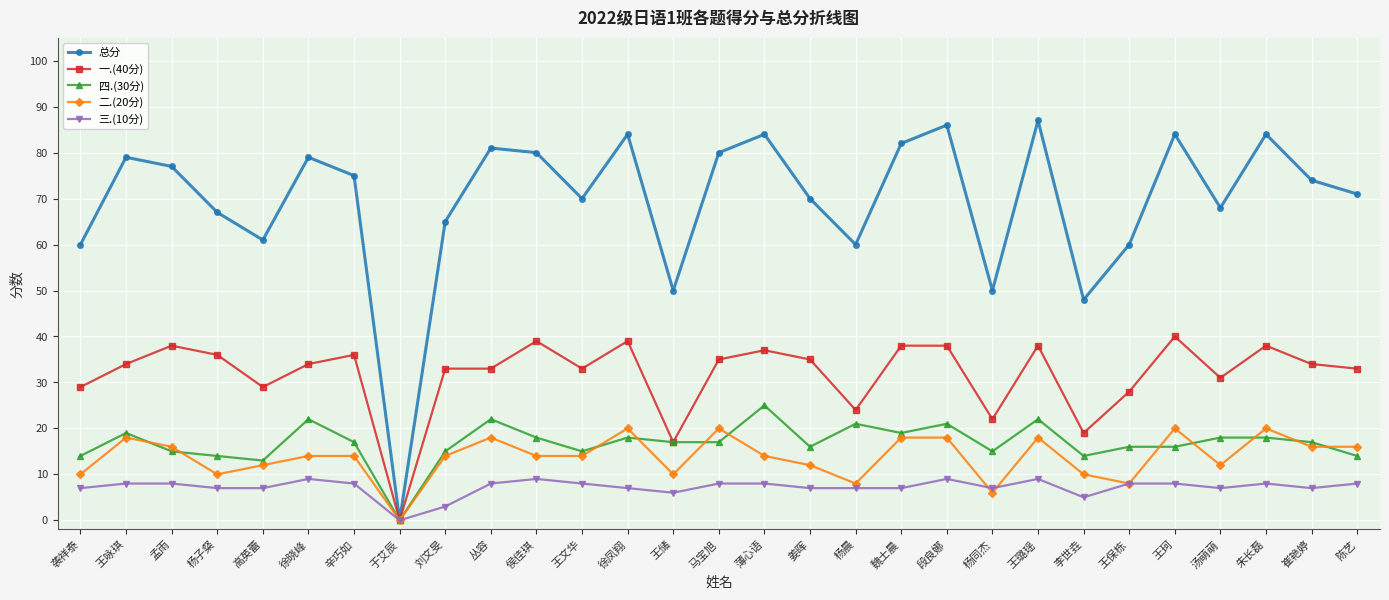

The 三.(10分) series shows 3 at 袭祥泰. True or false?

False